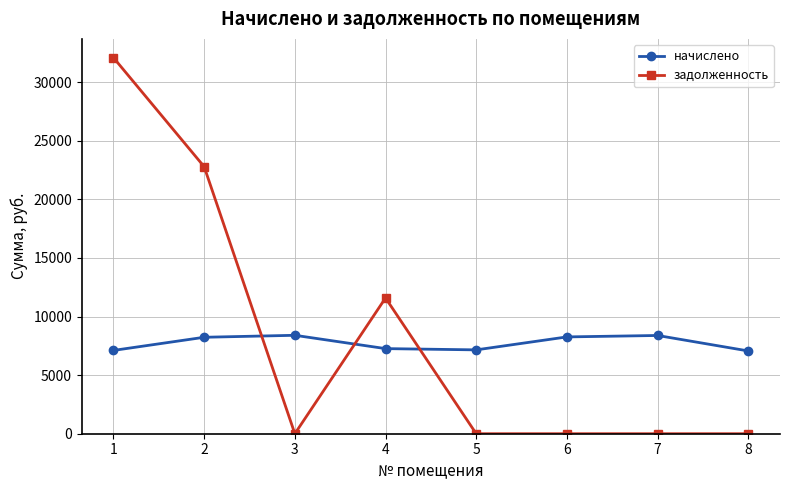

Does the chart have visible grid lines?

Yes